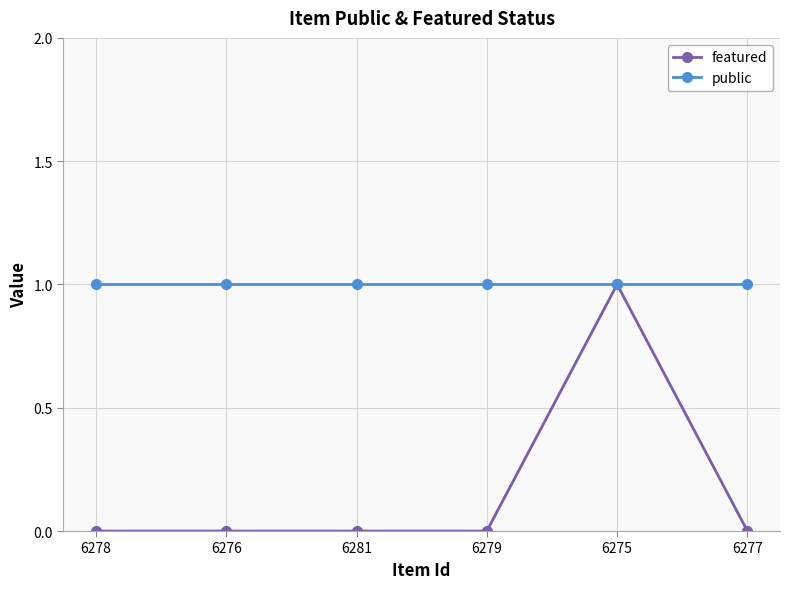

Which series has the widest spread of values?

featured